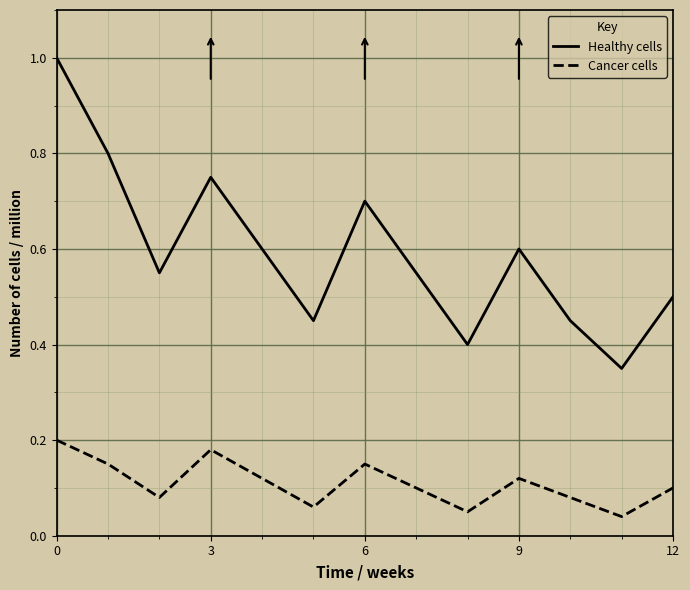

True or false: Healthy cells and Cancer cells intersect in this chart.

False